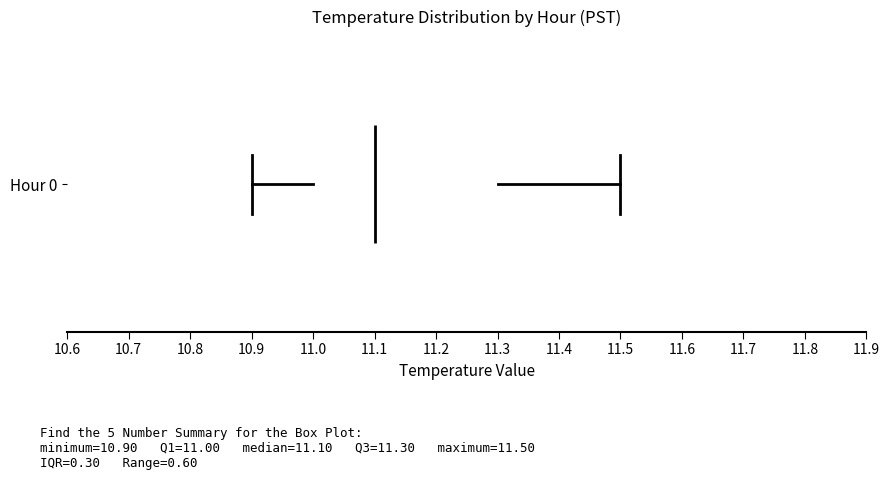

Where is the left edge of the box for Hour 0 on the x-axis? The values are not printed on the chart, so give them approximately, as read against the axis.

11.0